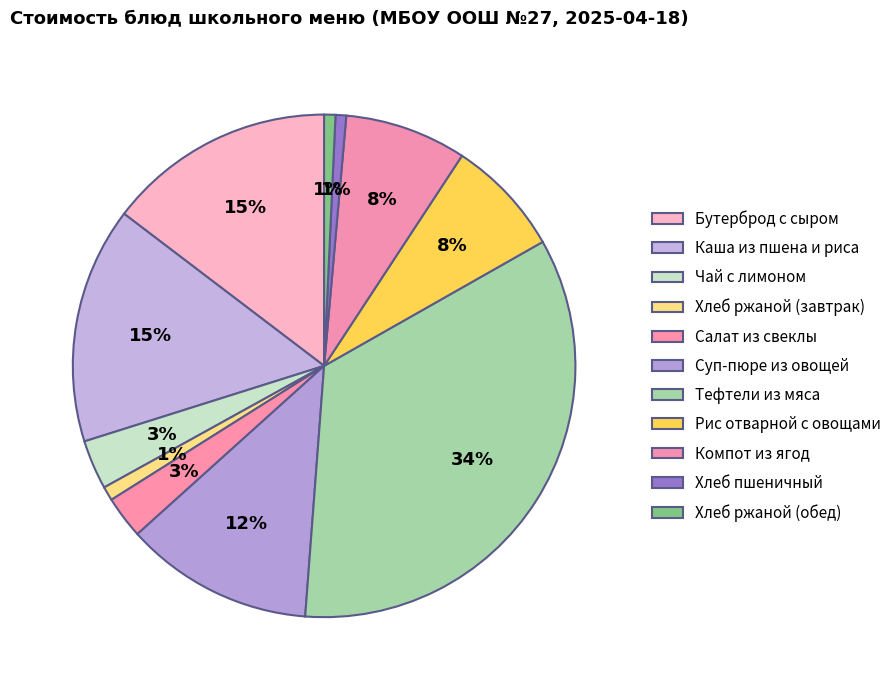

How many segments does this pie chart have?

11